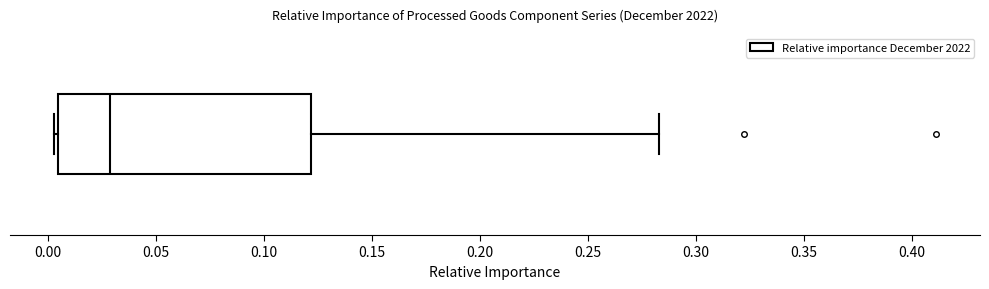

Transcribe this box plot: give where the median line is, the range the box spans, and where the two whiskers end, as read against the x-axis. The values are not printed on the chart, so give them approximately, as read against the axis.

median 0.030, box 0.005 to 0.120, whiskers 0.005 (just left of the box's left edge) to 0.285